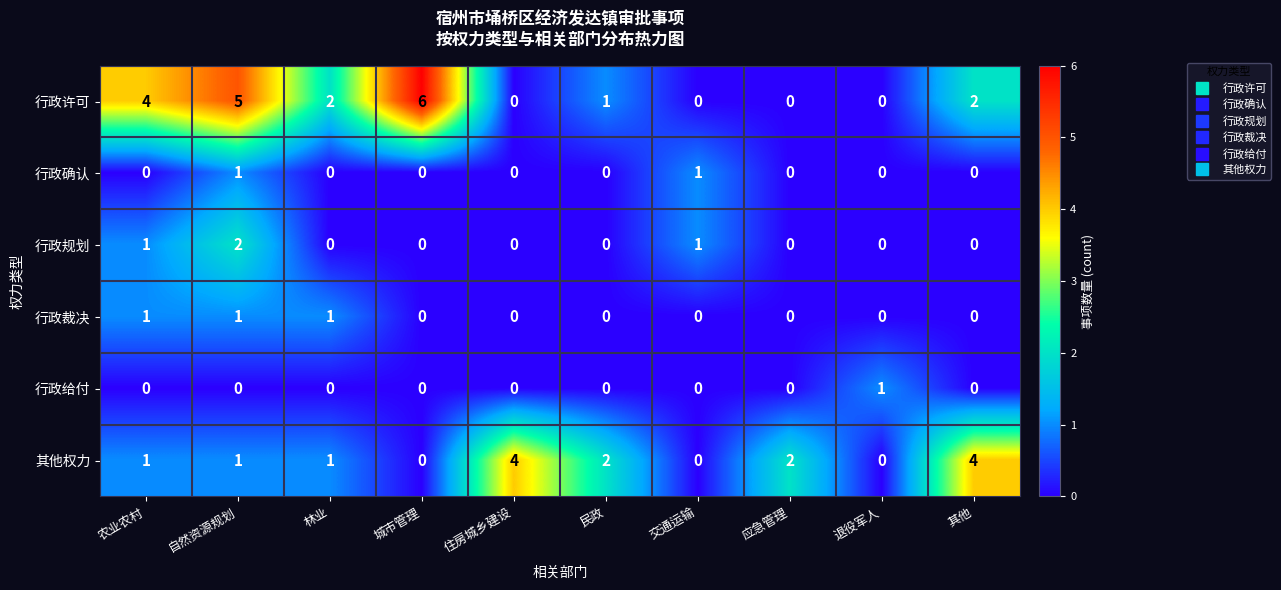

What is the total value across all series at 城市管理?

6